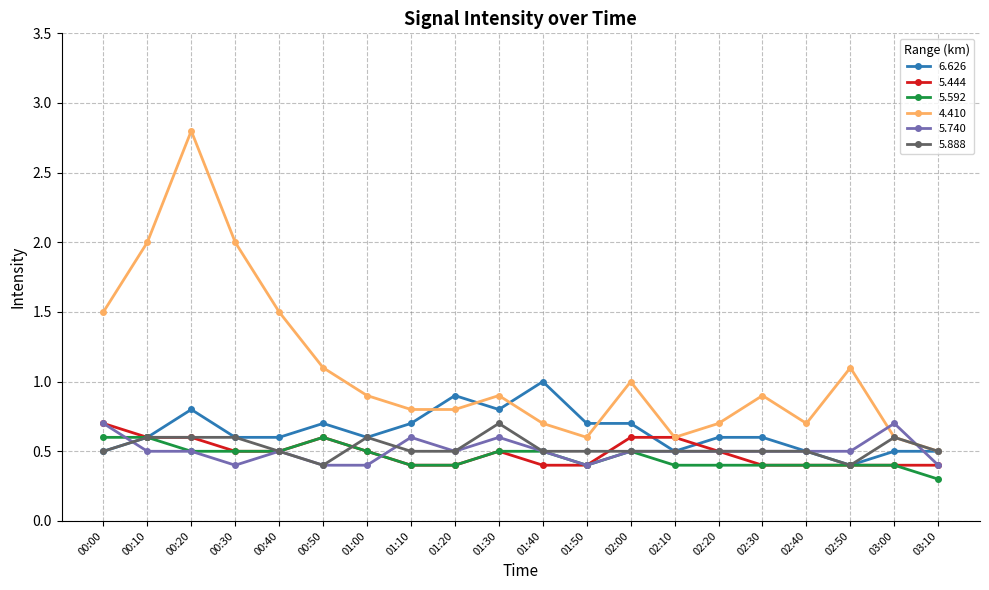

True or false: 5.592 has more than 0 points higher than both neighbors.

True